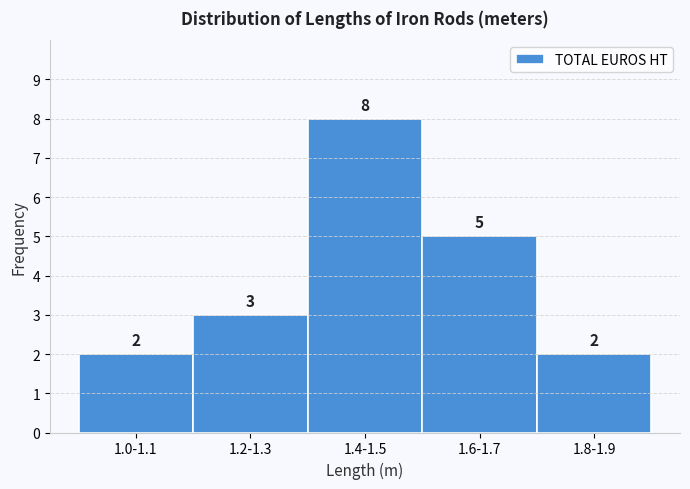

Reading right to left, transcribe all the data shown in this chart.

2	5	8	3	2